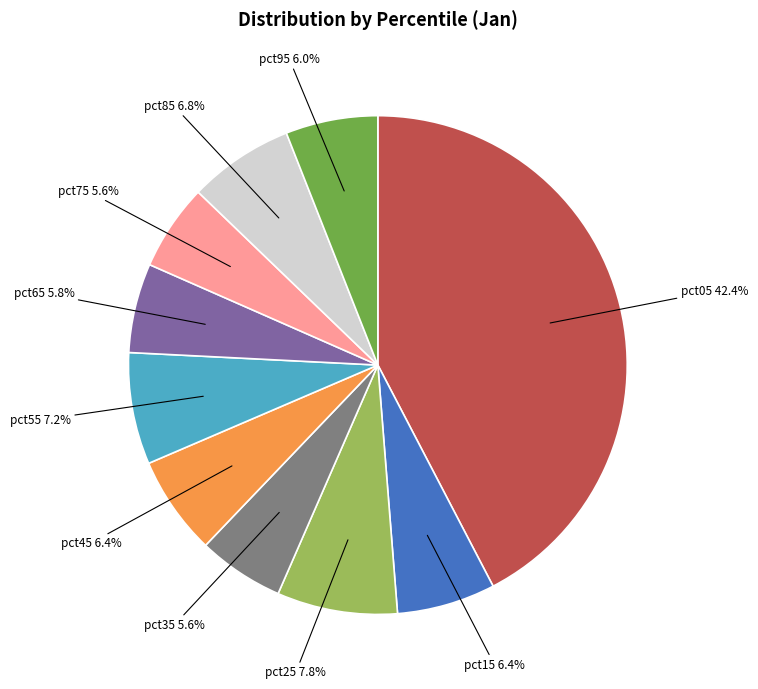

Does any single category account for the majority?

No